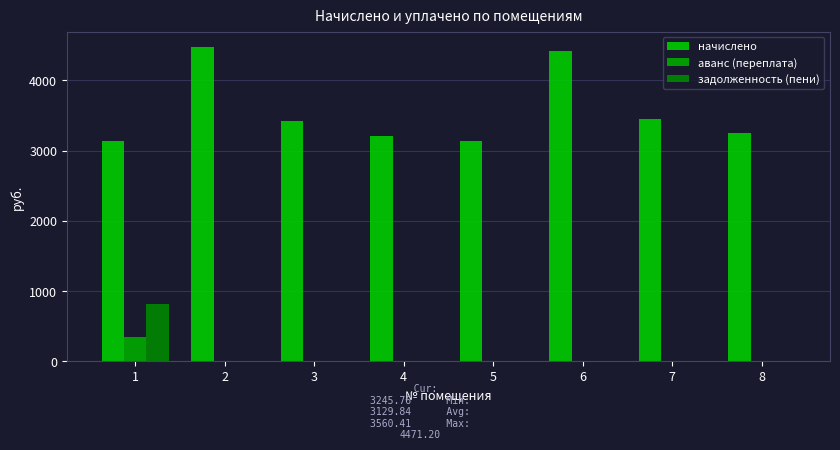

Which has a higher value, 4 or 8?

8